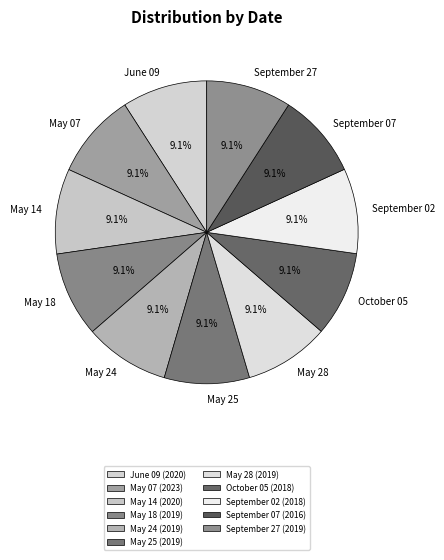

How many slices are in this pie chart?

11